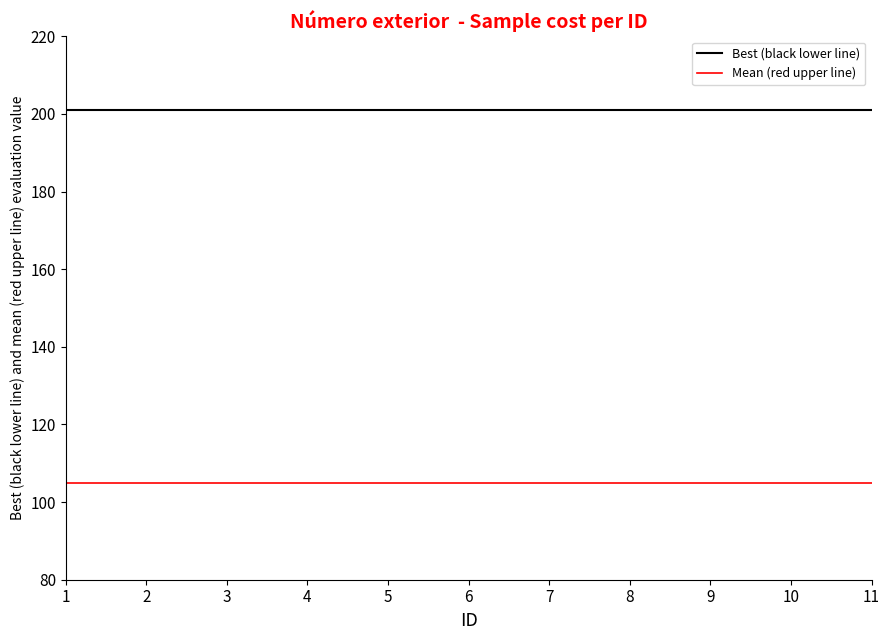

At how many categories does at least one series exceed 134?

11